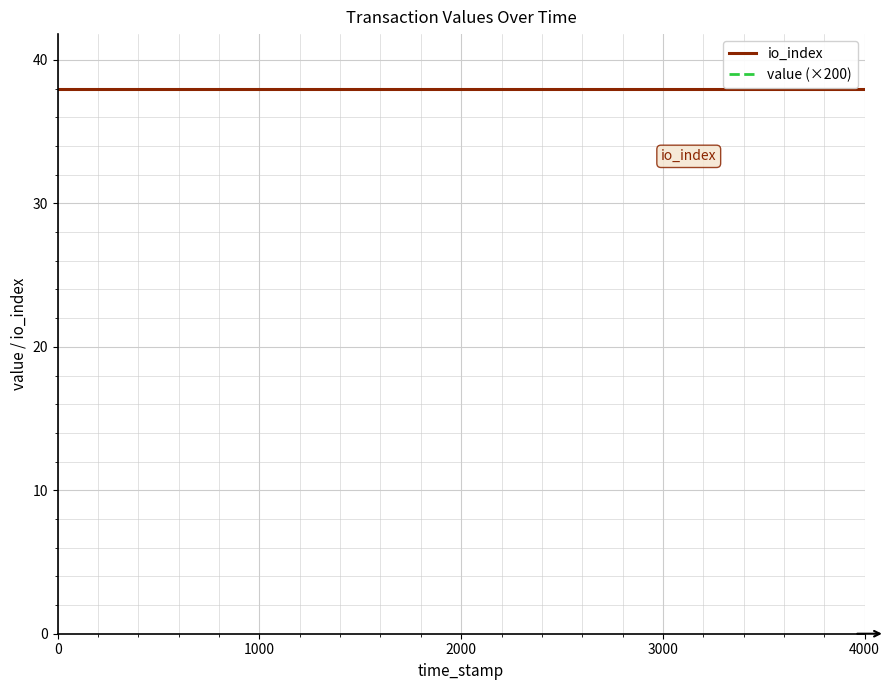

Reading left to right, list all the values displayed in this chart.

io_index: 38.0	38.0	38.0	38.0	38.0	38.0	38.0	38.0	38.0	38.0	38.0	38.0	38.0	38.0	38.0	38.0	38.0	38.0	38.0	38.0	38.0	38.0	38.0	38.0
value (×200): 43.6	43.6	43.6	43.6	43.6	43.6	43.6	43.6	43.6	43.6	43.6	43.6	43.6	43.6	43.6	43.6	43.6	43.6	43.6	43.6	43.6	43.6	43.6	43.6